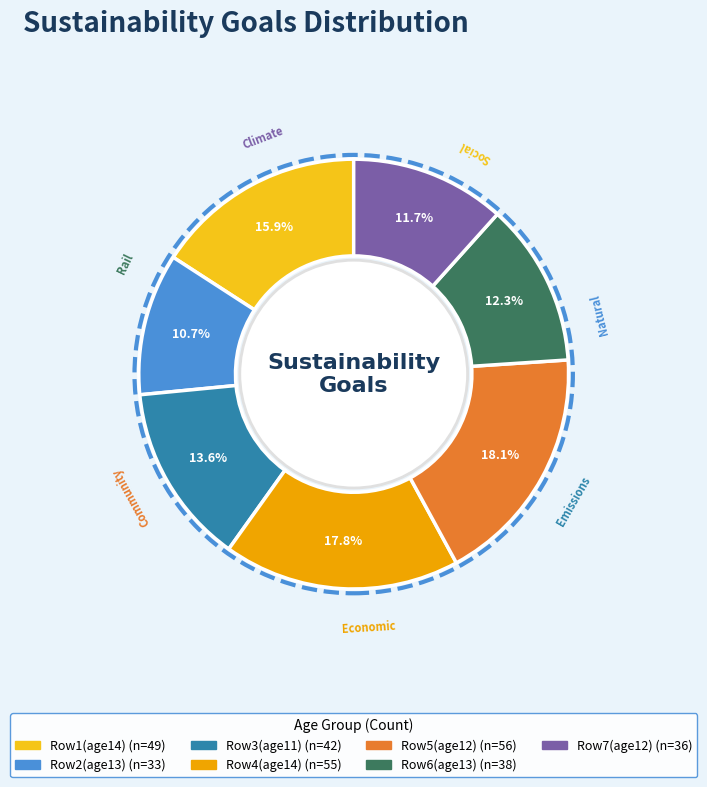

Is there a majority slice in this chart?

No